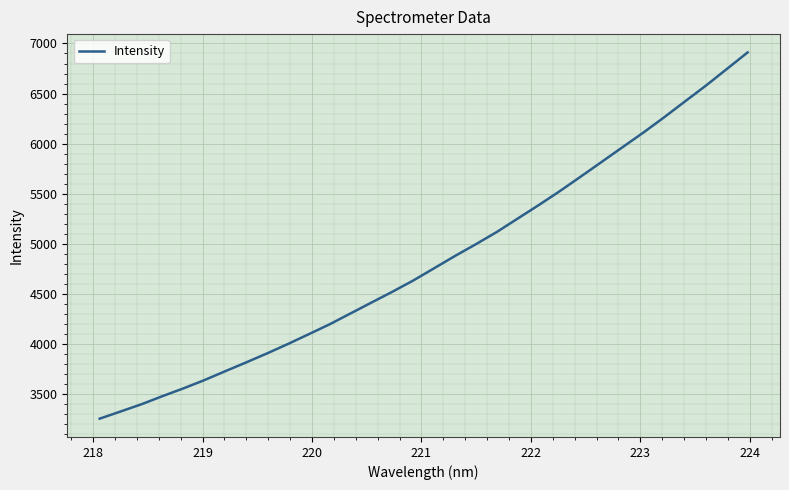

What is the difference between the maximum and second lowest values?

3583.4